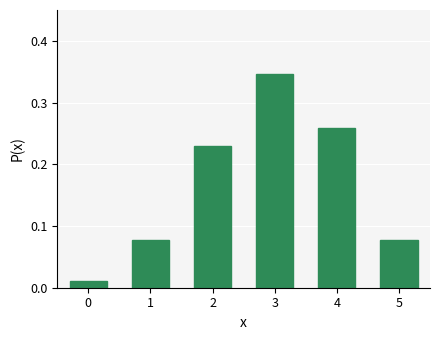

What is the sum of all values?

1.0